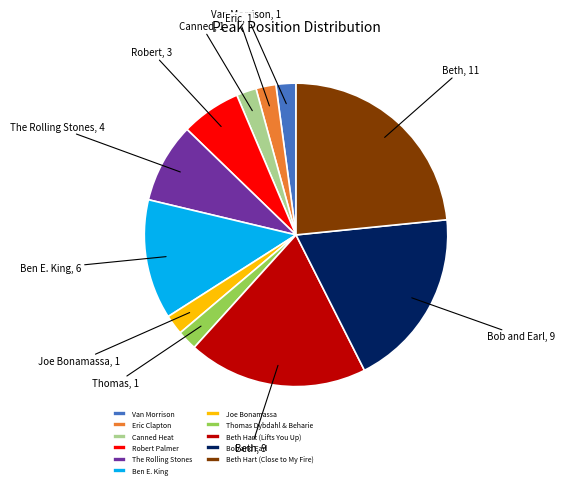

Does any single category account for the majority?

No